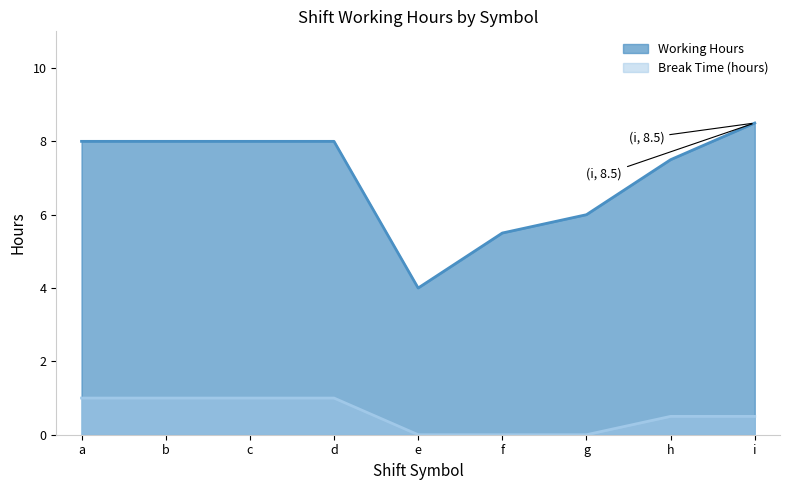

Reading right to left, list all the values displayed in this chart.

Working Hours: 8.5	7.5	6.0	5.5	4.0	8.0	8.0	8.0	8.0
Break Time (hours): 0.5	0.5	0.0	0.0	0.0	1.0	1.0	1.0	1.0